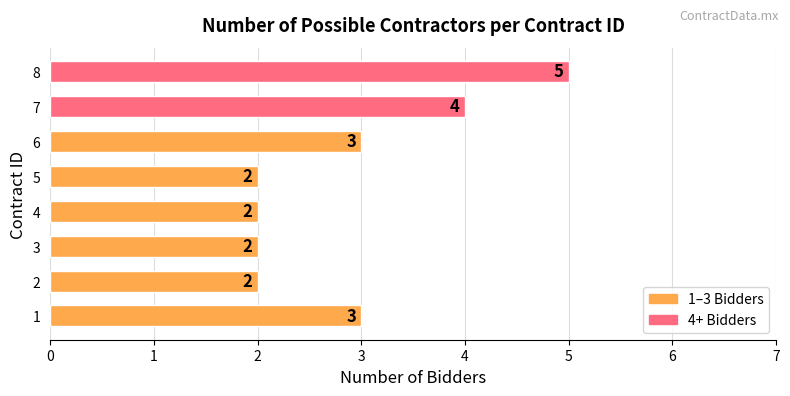

True or false: the data shows 1 at 4.

False